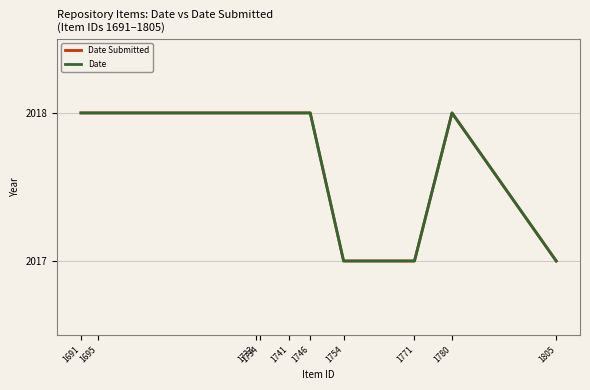

What is the difference between the Date values at 1805 and 1741?

1